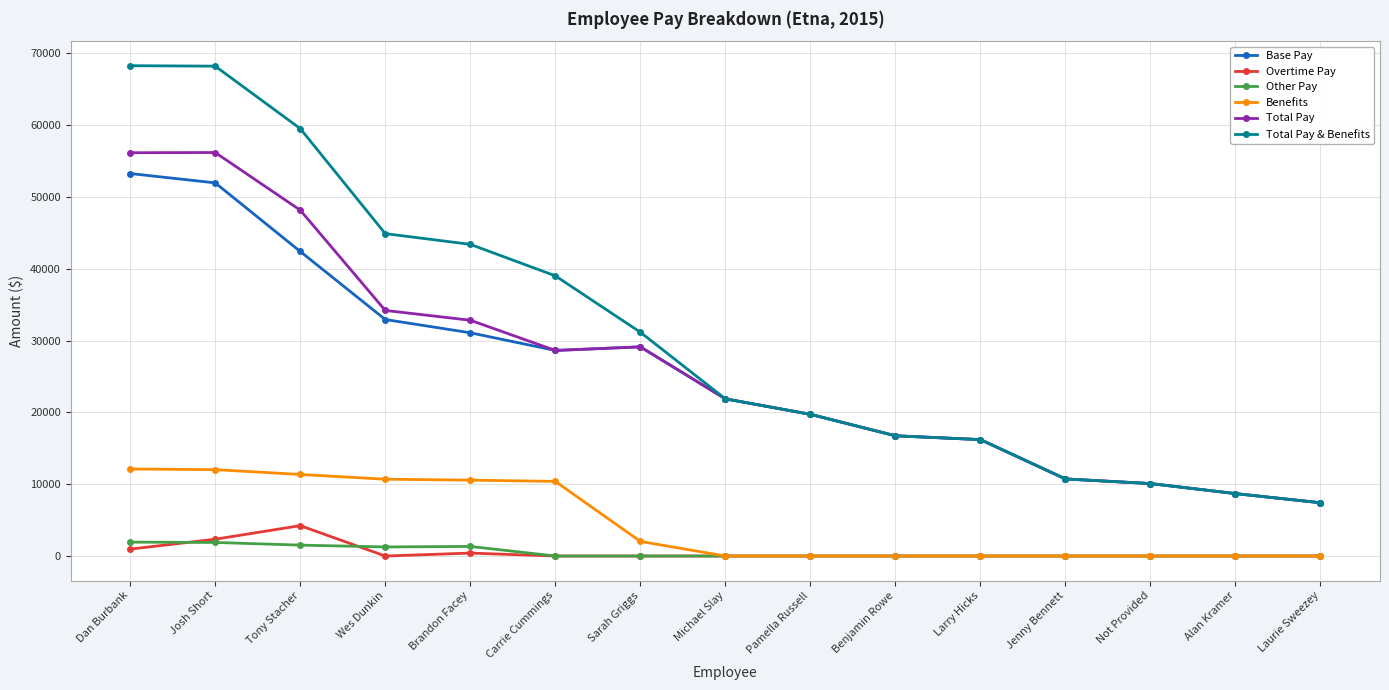

How many lines are shown in the chart?

6